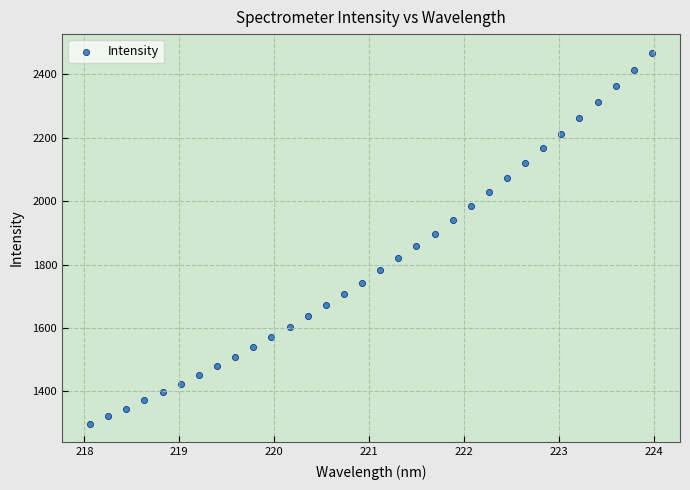

What is the range of Y values (max minus min)?

1169.3